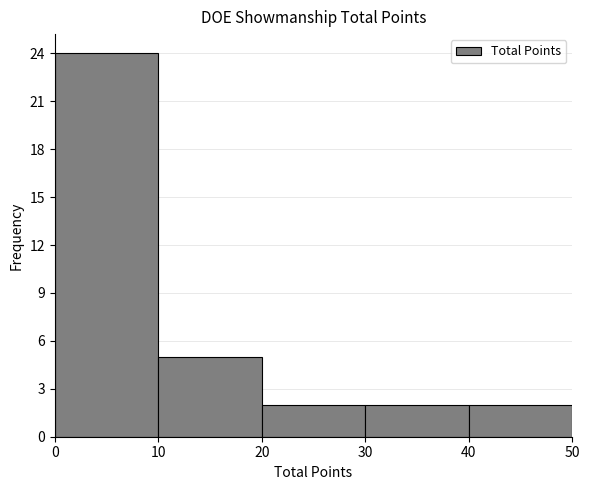

How tall is the bar that spans 20 to 30 on the x-axis? The values are not printed on the chart, so give them approximately, as read against the axis.

2